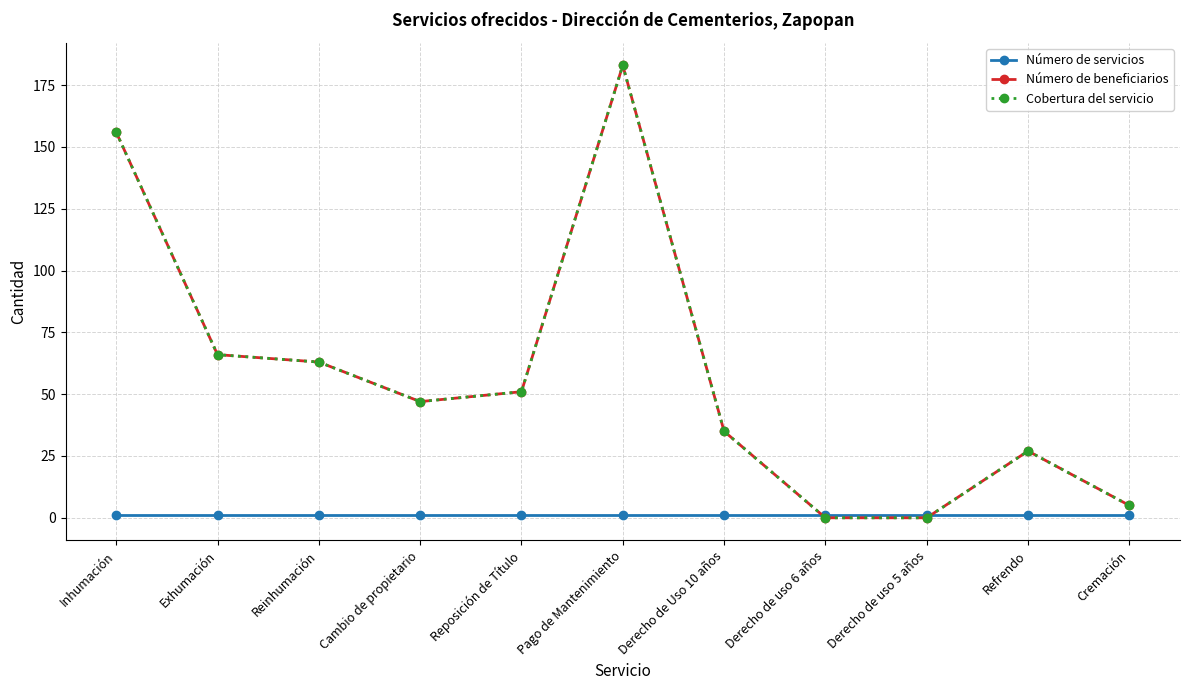

Is it true that Número de beneficiarios equals 7 at Refrendo?

False